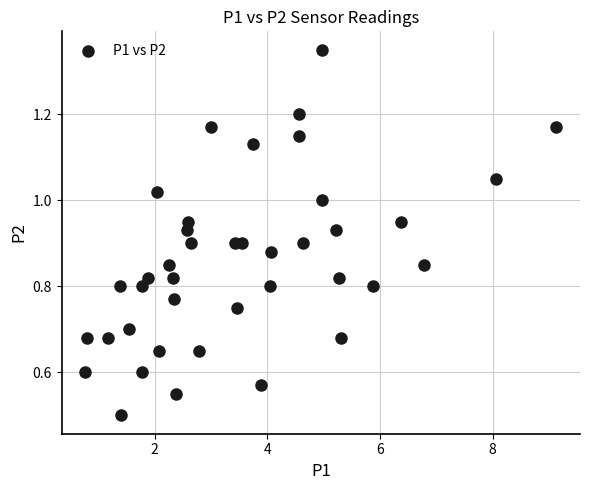

What Y value in the scatter plot is closest to 0?

0.5